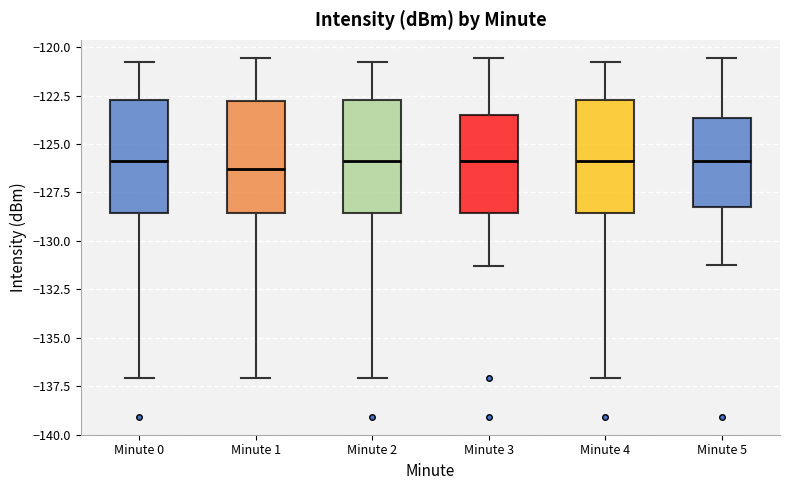

Where is the lower edge of the box for Minute 5 on the y-axis? The values are not printed on the chart, so give them approximately, as read against the axis.

-128.0